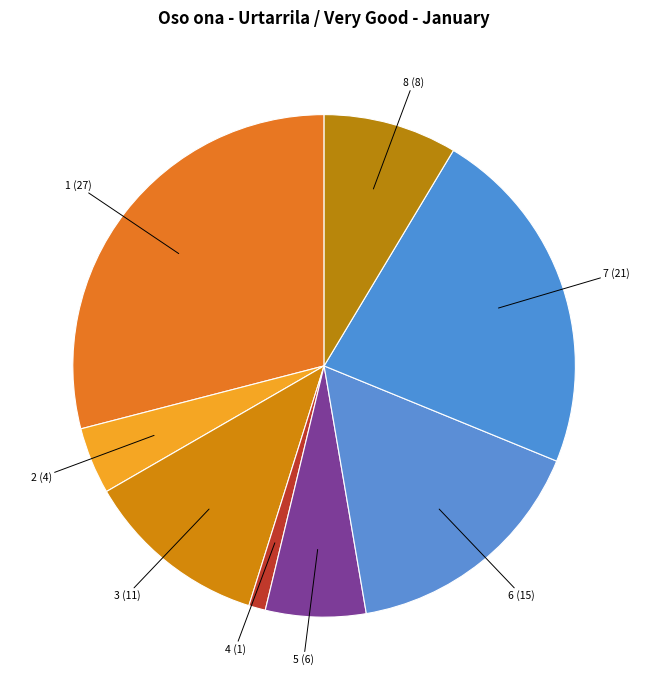

Does any single category account for the majority?

No